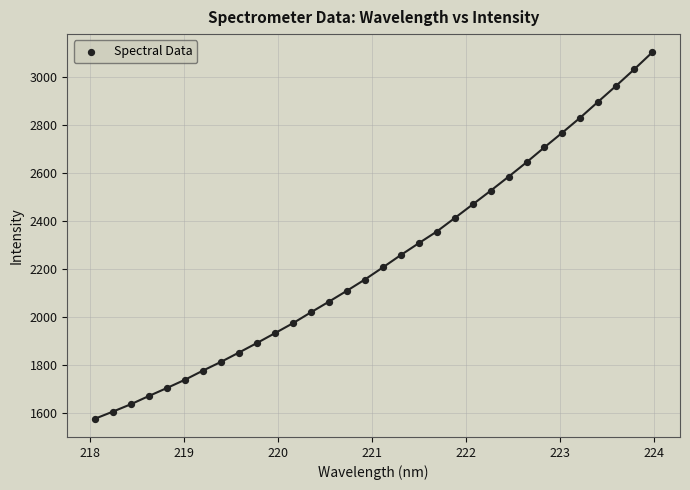

What is the range of Y values (max minus min)?

1526.5